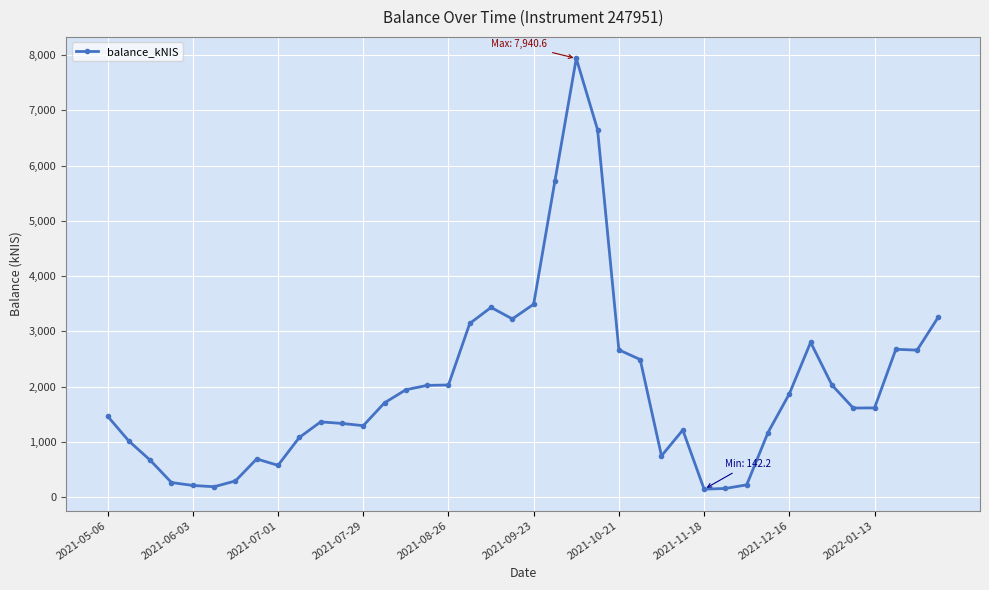

What is the maximum value shown in the chart?

7940.6